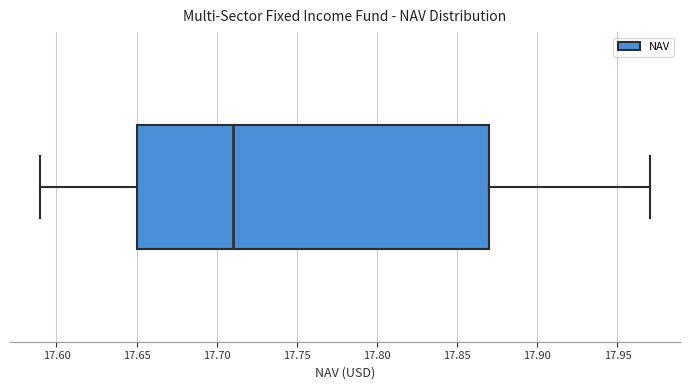

Transcribe this box plot: give where the median line is, the range the box spans, and where the two whiskers end, as read against the x-axis. The values are not printed on the chart, so give them approximately, as read against the axis.

median 17.71, box 17.65 to 17.87, whiskers 17.59 to 17.97